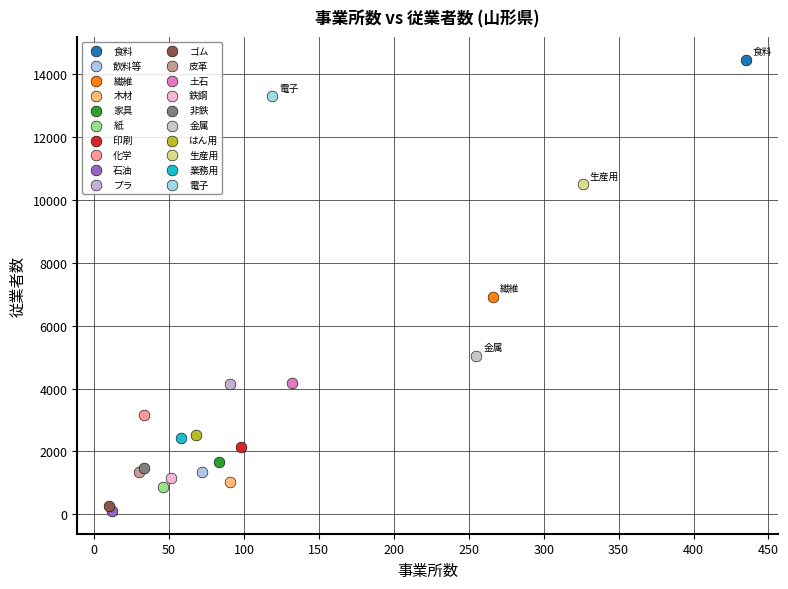

Which series contains the highest Y value?

食料